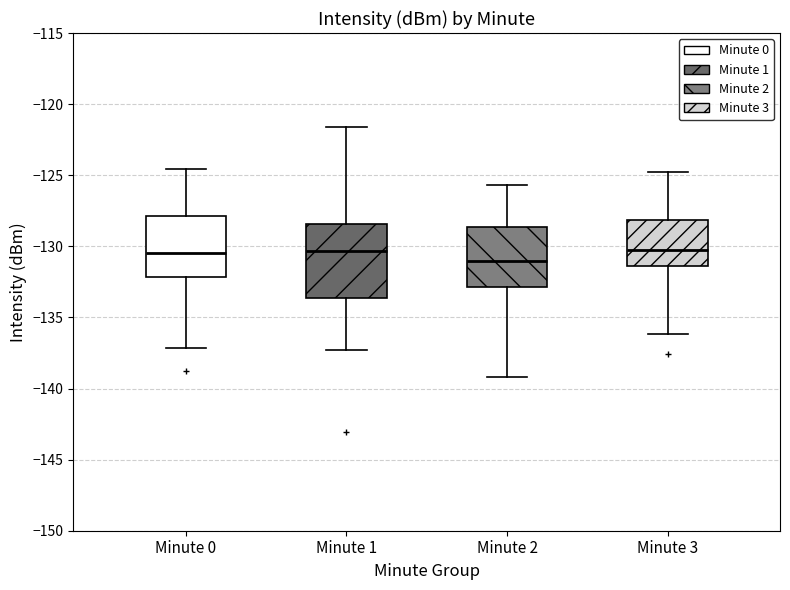

Comparing the boxes themselves (not the whiskers), which one is the tallest?

Minute 1